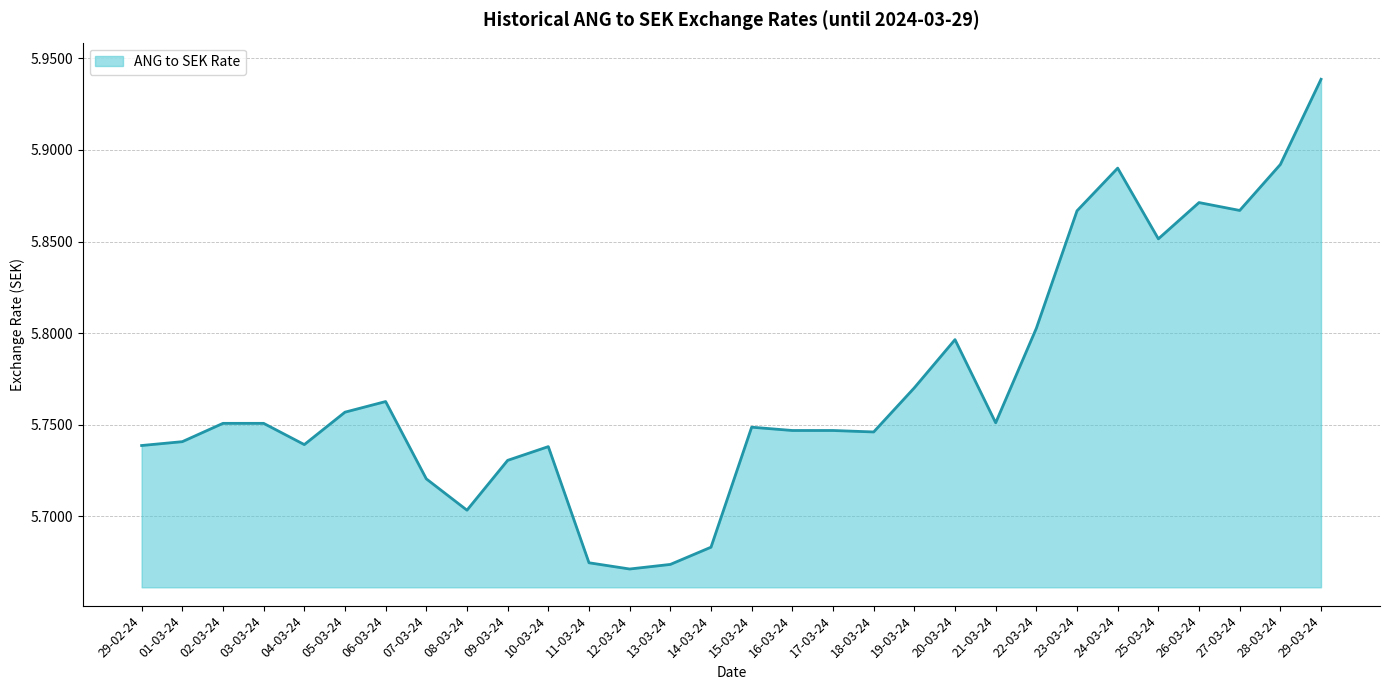

Which has a higher value, 29-03-24 or 26-03-24?

29-03-24